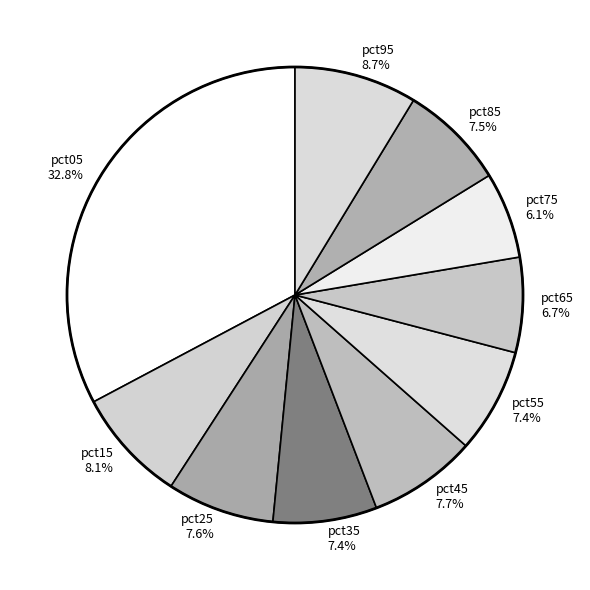

Is it true that pct35 is 7% of the pie?

True